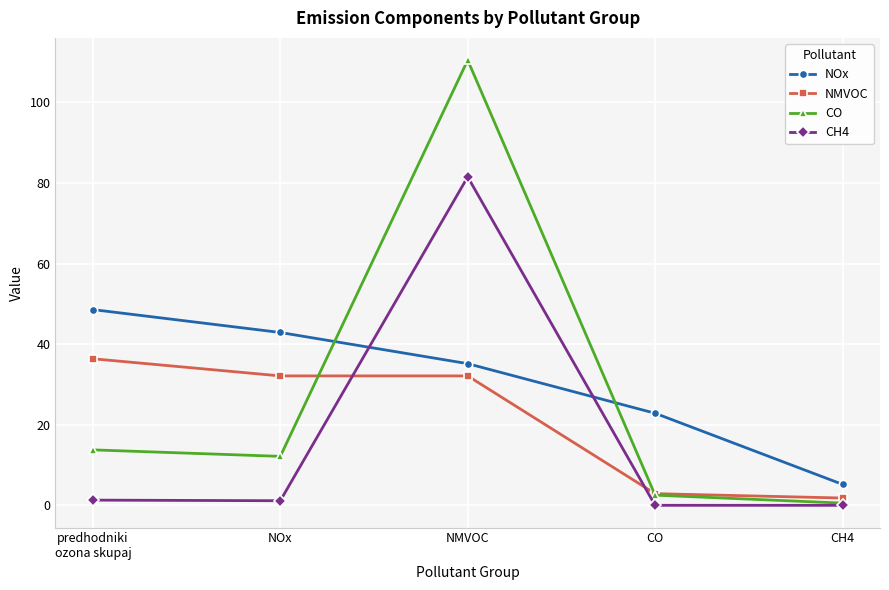

Which category has the highest value across all series?

NMVOC